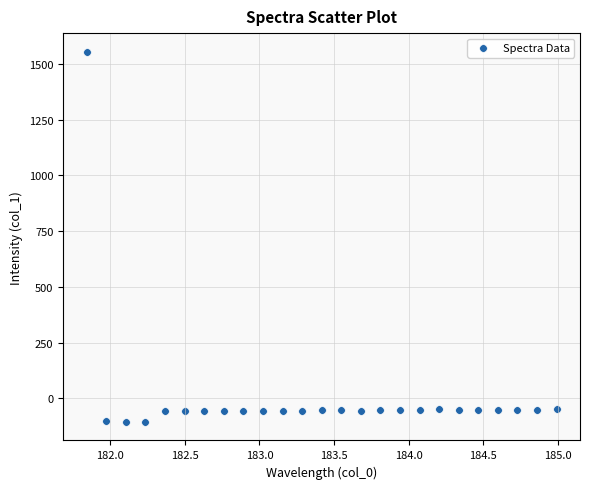

What is the range of Y values (max minus min)?

1661.7